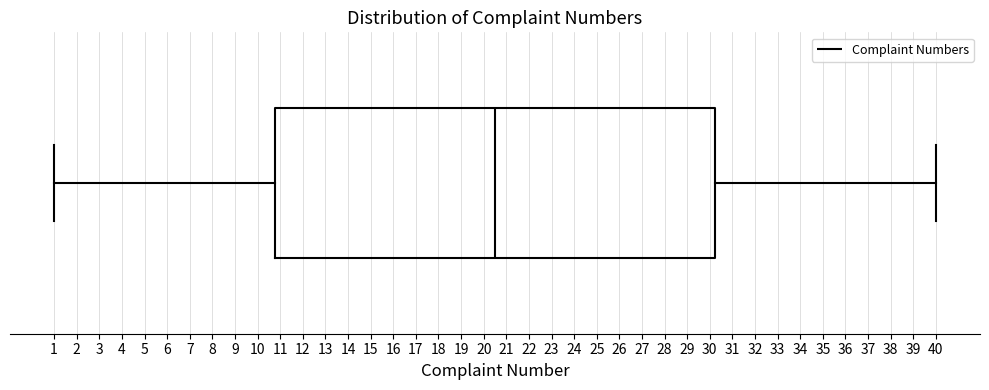

Read this box plot against the x-axis: the position of the median line, the range covered by the box, and the ends of both whiskers. The values are not printed on the chart, so give them approximately, as read against the axis.

median 20.5, box 10.8 to 30.3, whiskers 1.0 to 40.0